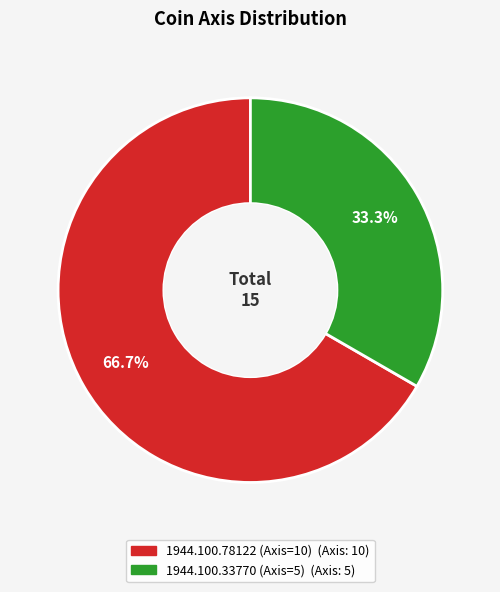

Count the number of slices in the pie.

2